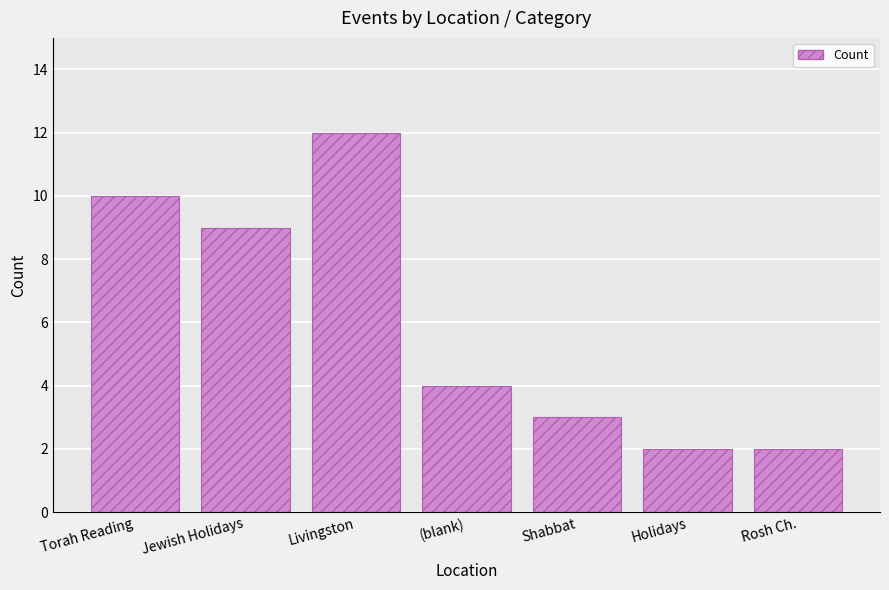

What is the sum of all values?

42